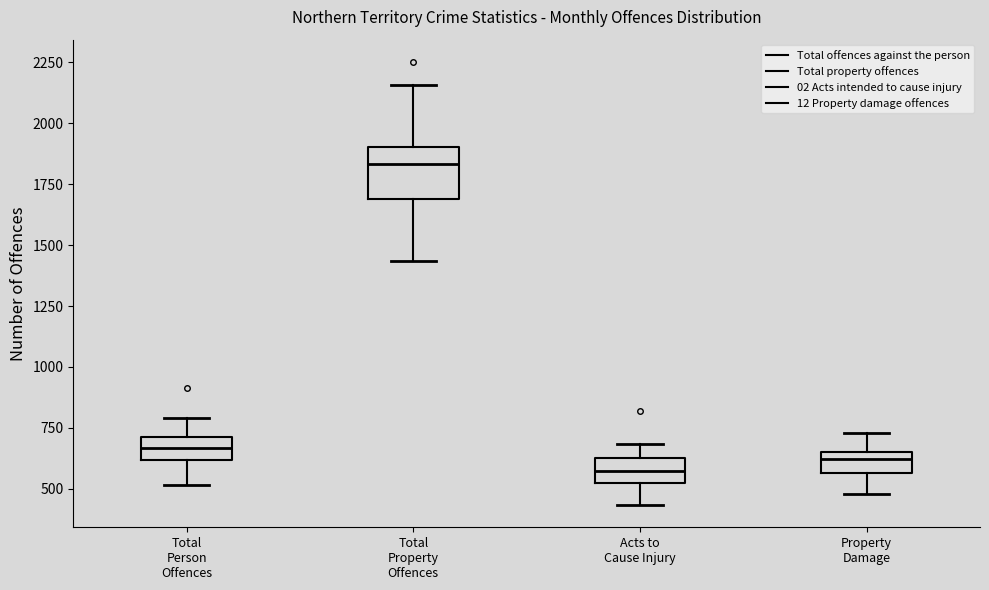

Which box's median line is the highest?

Total Property Offences